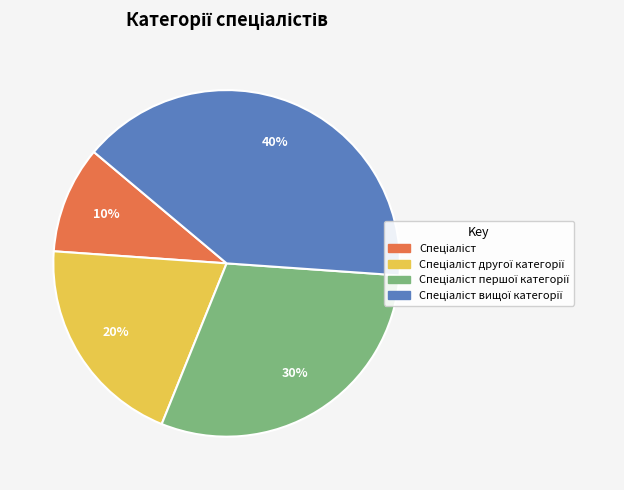

Is there any slice that represents more than half of the pie?

No